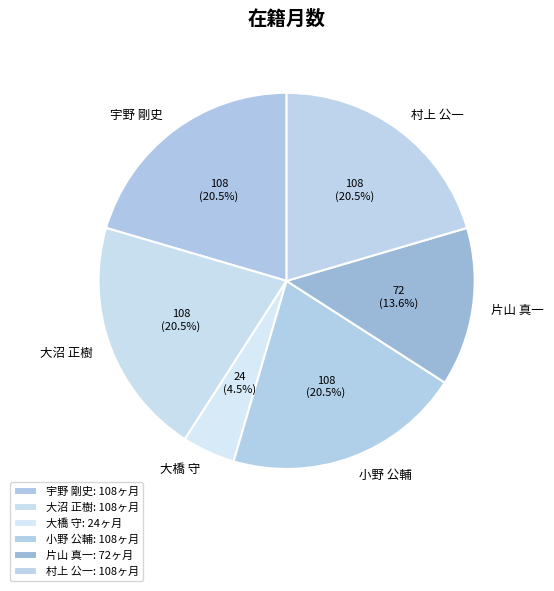

To the nearest percent, what is the difference between the largest and smallest slice percentages?

16%